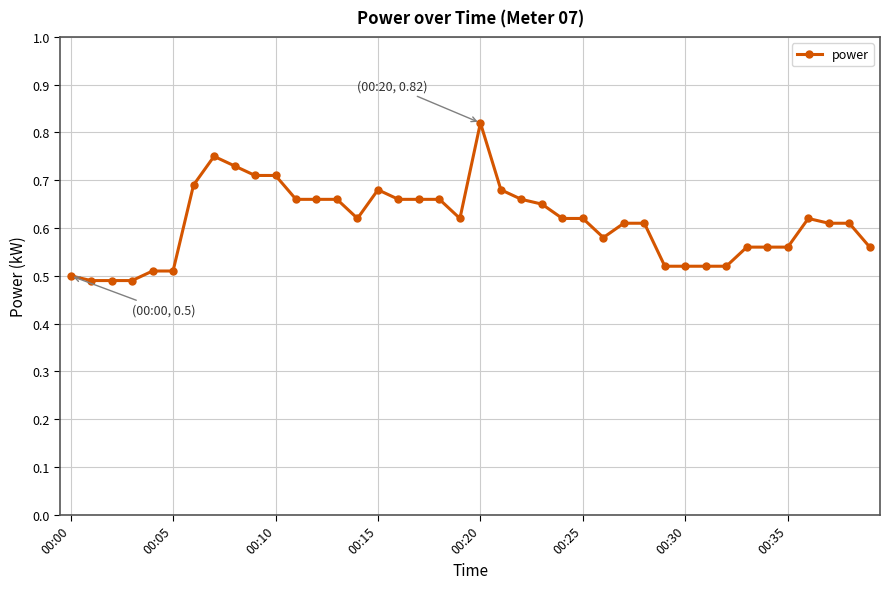

True or false: there are more than 2 points higher than both neighbors.

True